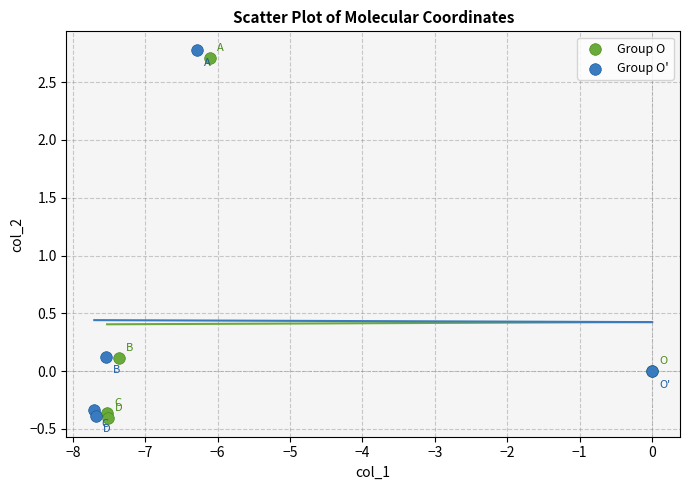

Which series has the largest Y range (max minus min)?

Group O'